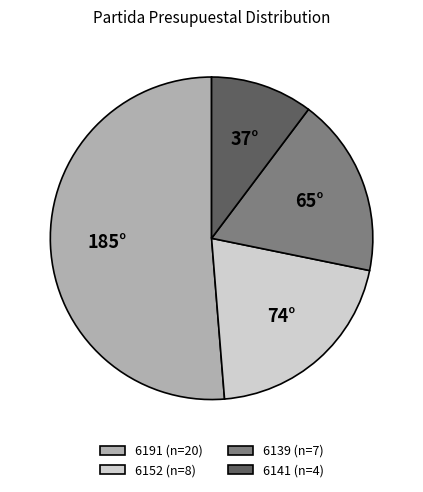

Approximately how many times larger is the value at 6141 compared to 6152?

0.5